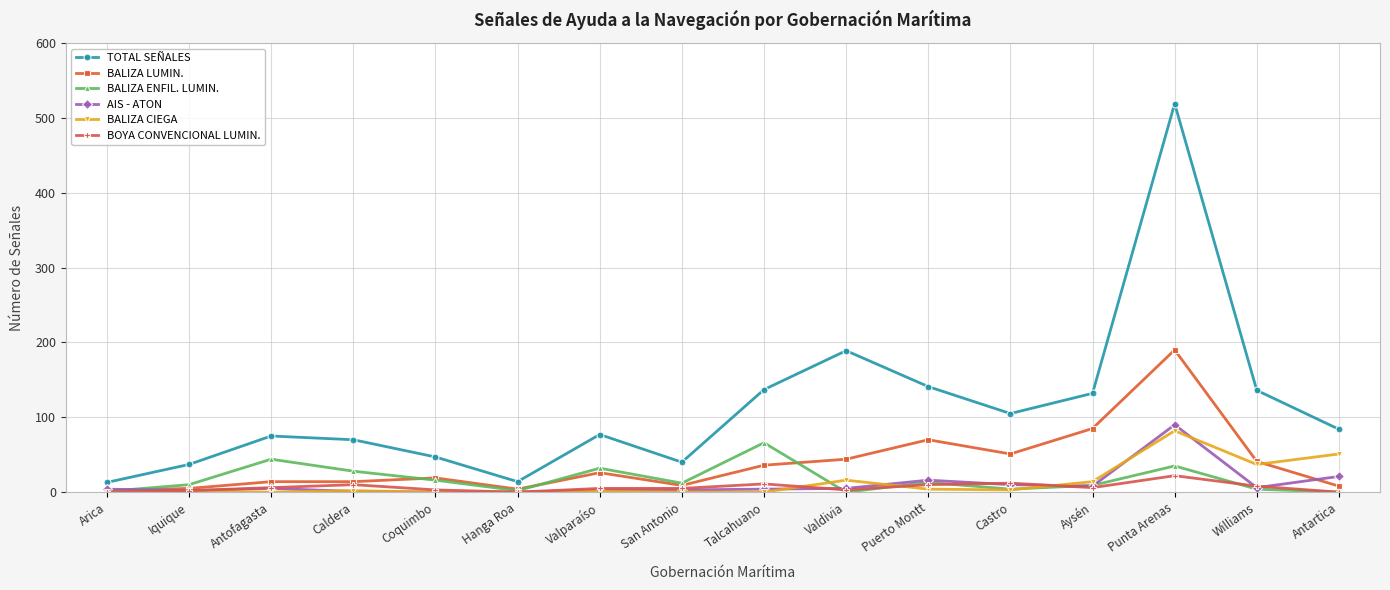

True or false: BALIZA ENFIL. LUMIN. and AIS - ATON intersect in this chart.

True